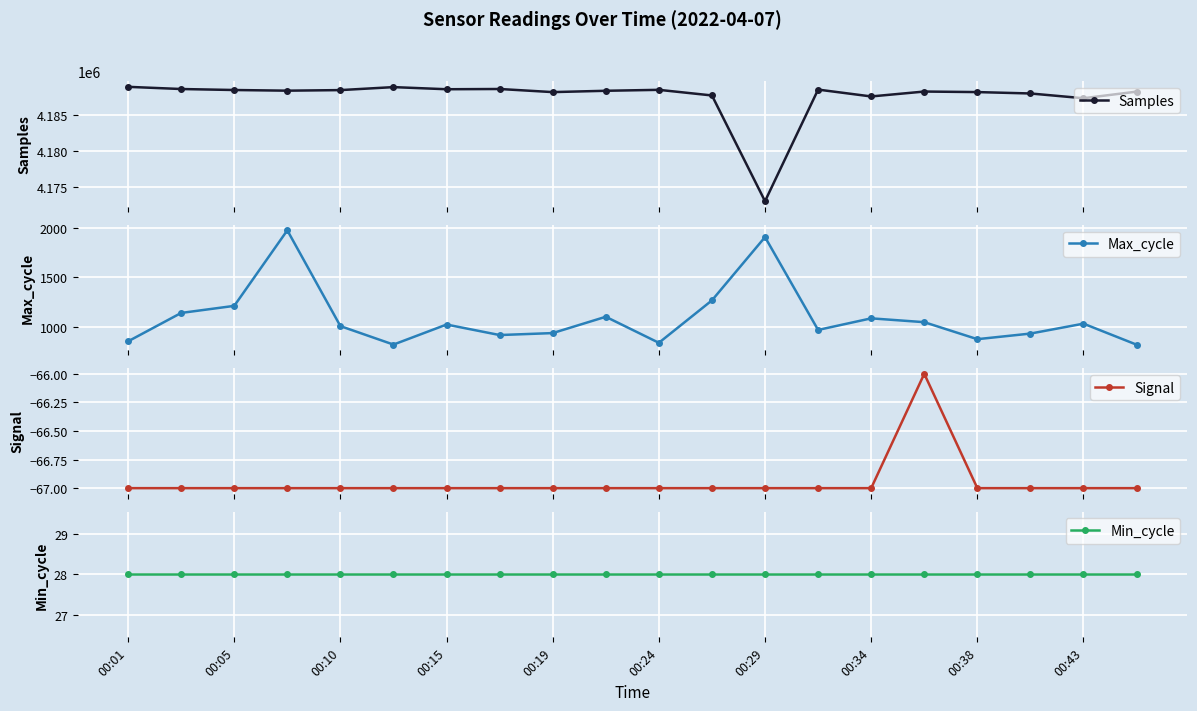

How many data points in Signal are above -67?

1